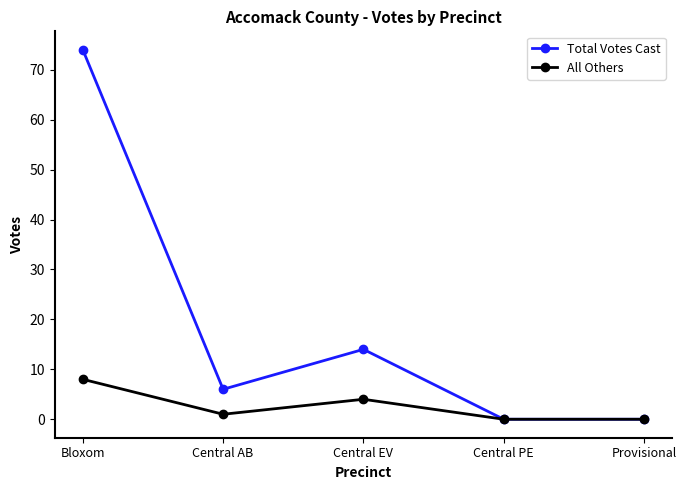

True or false: All Others has more than 2 interior local peaks.

False